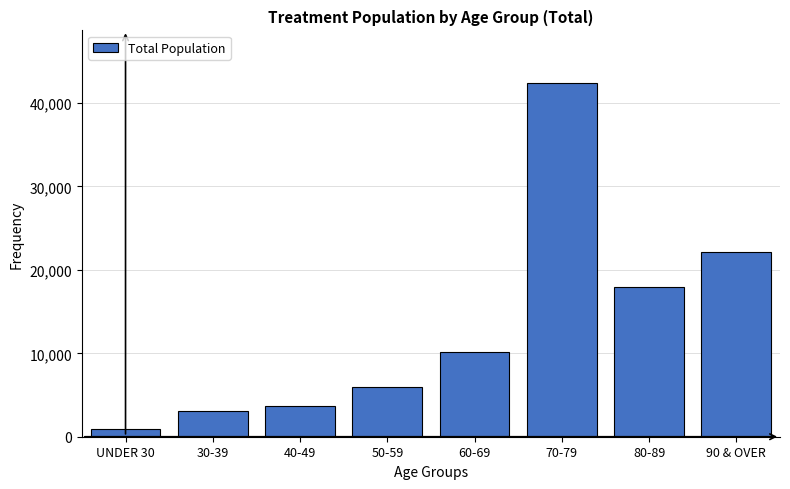

Reading left to right, what are all the values shown in this chart?

958	3123	3660	6005	10137	42360	17898	22089